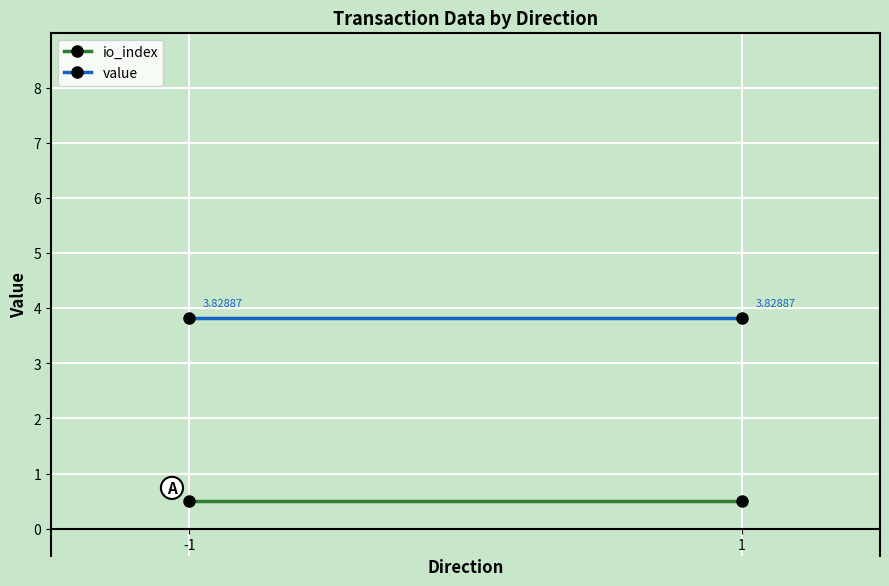

What is the approximate value of value at -1?

3.8